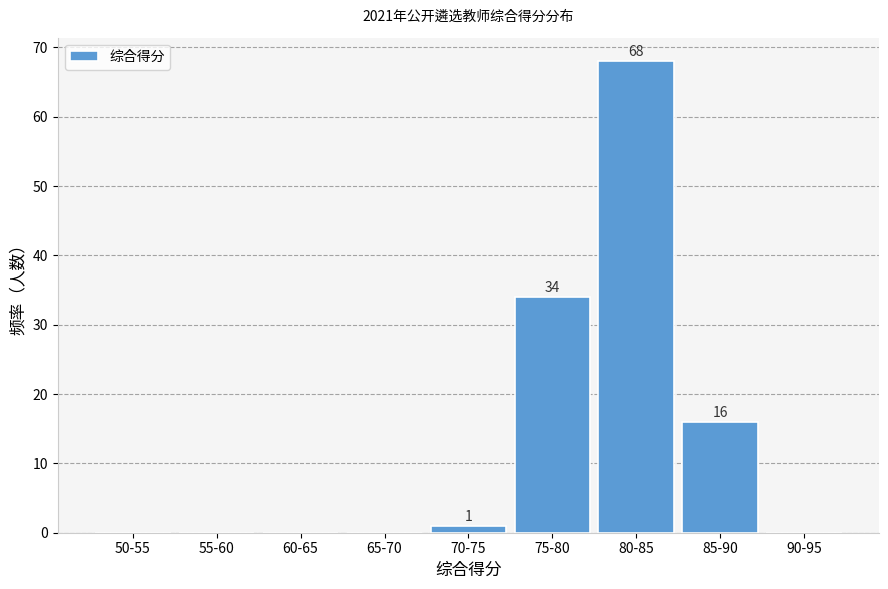

Reading left to right, transcribe all the data shown in this chart.

50-55=0	55-60=0	60-65=0	65-70=0	70-75=1	75-80=34	80-85=68	85-90=16	90-95=0